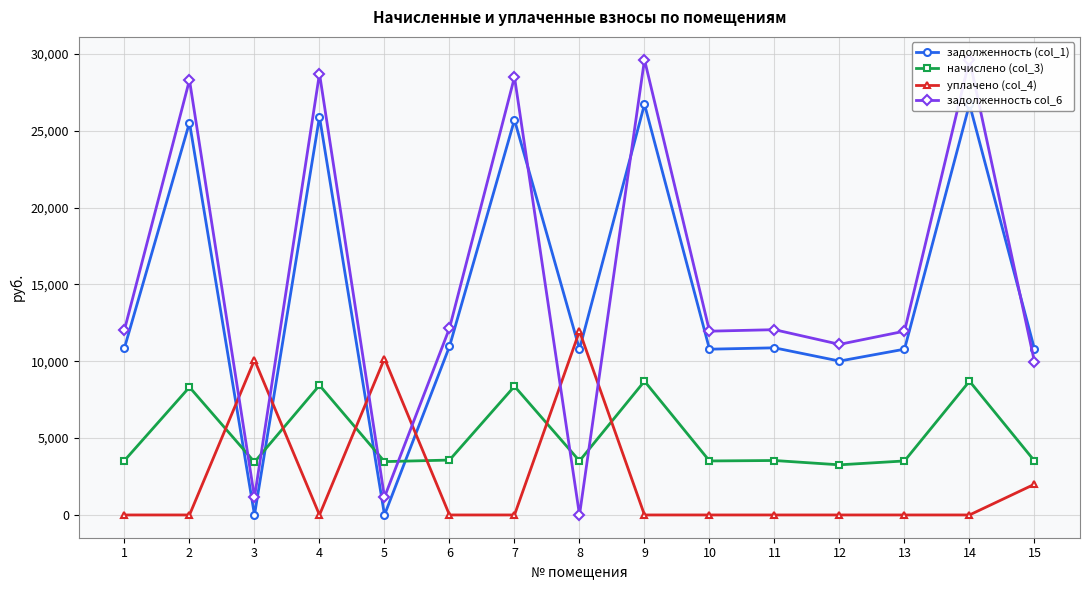

What is the value of the начислено (col_3) point at the 5th from the left?

3470.4